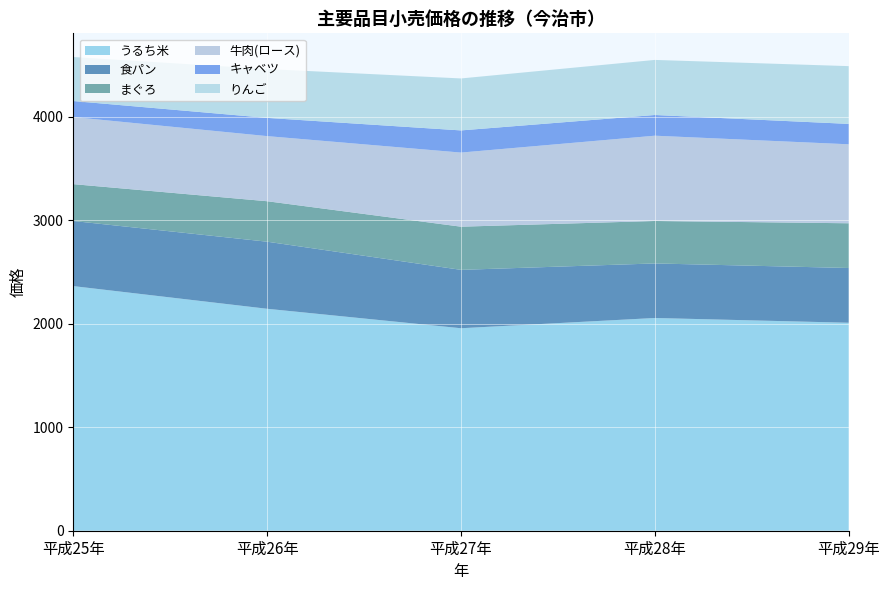

How many lines are shown in the chart?

6